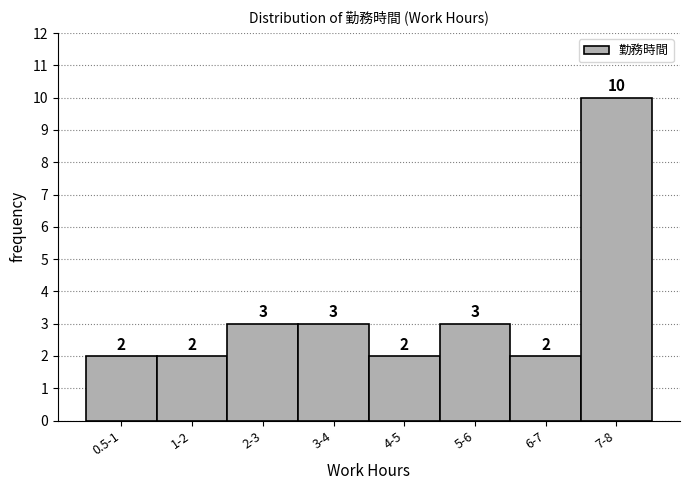

Reading left to right, transcribe all the data shown in this chart.

2	2	3	3	2	3	2	10